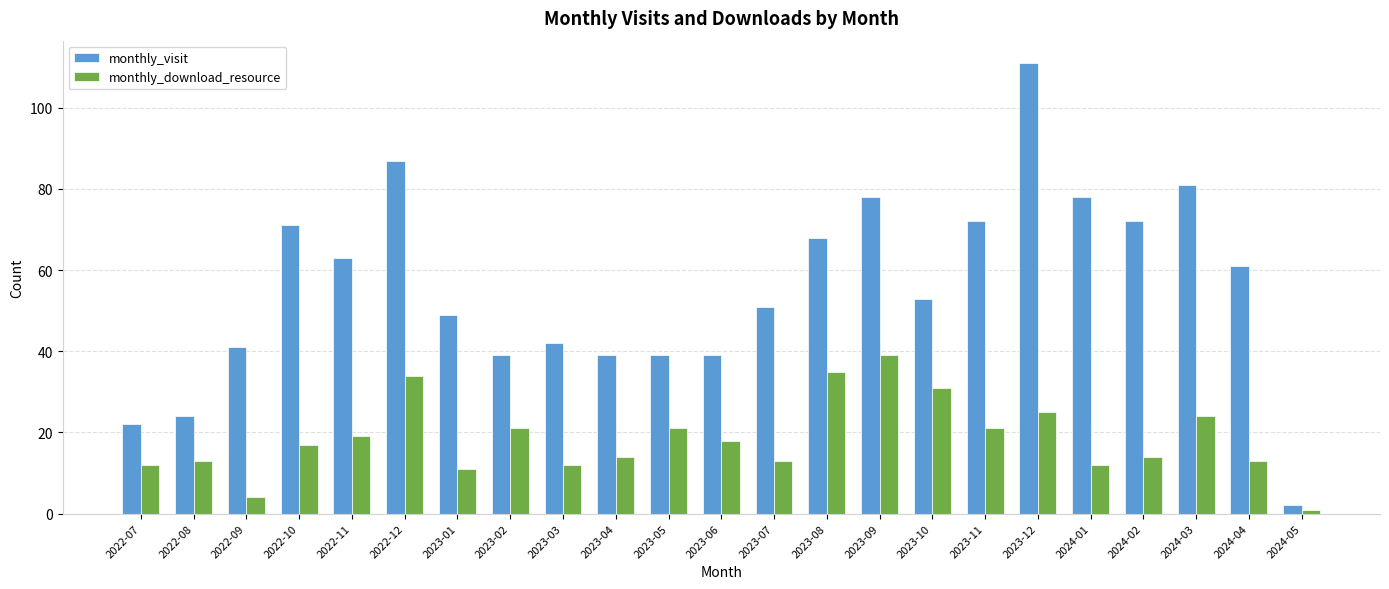

Between 2023-07 and 2024-01, which series saw the biggest shift?

monthly_visit